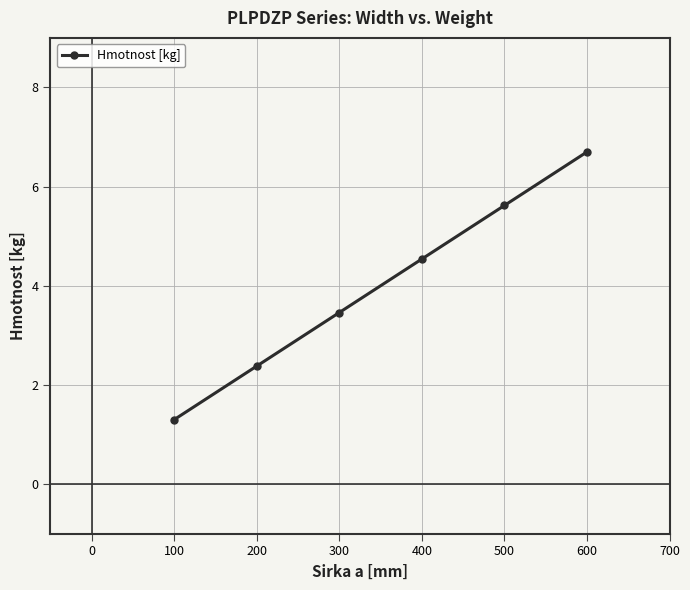

What is the minimum value shown in the chart?

1.3